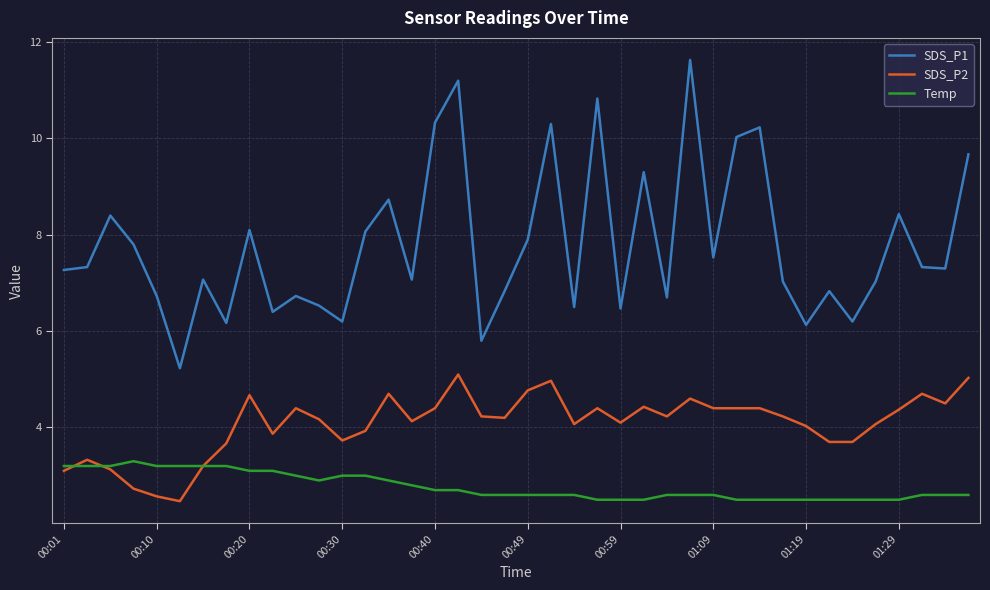

Rank the series by their average value, from highest to lowest.

SDS_P1, SDS_P2, Temp